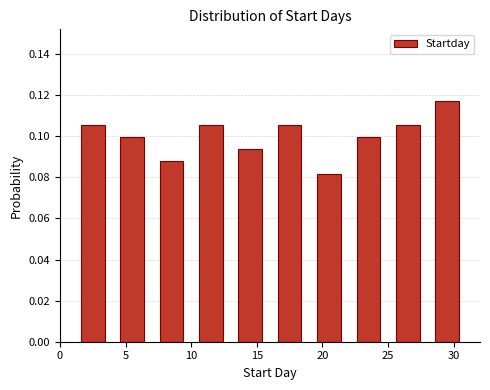

Over which range of the x-axis is the bar tallest?

28 to 31